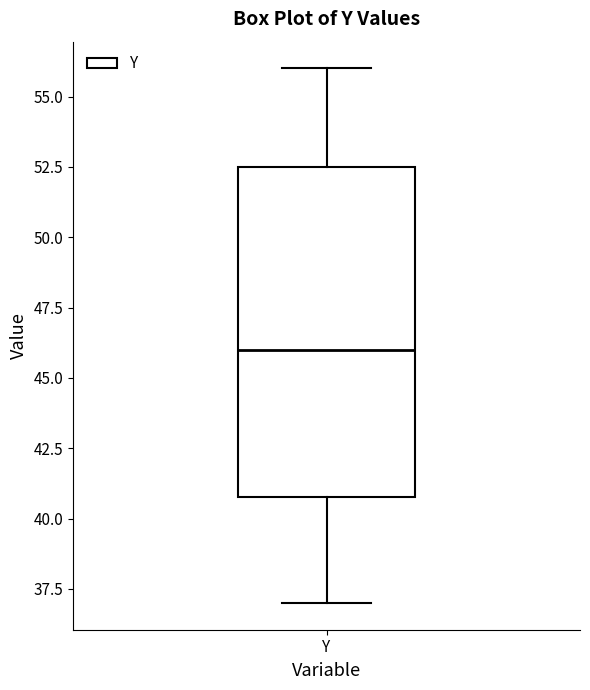

Transcribe this box plot: give where the median line is, the range the box spans, and where the two whiskers end, as read against the y-axis. The values are not printed on the chart, so give them approximately, as read against the axis.

median 46.0, box 41.0 to 52.5, whiskers 37.0 to 56.0